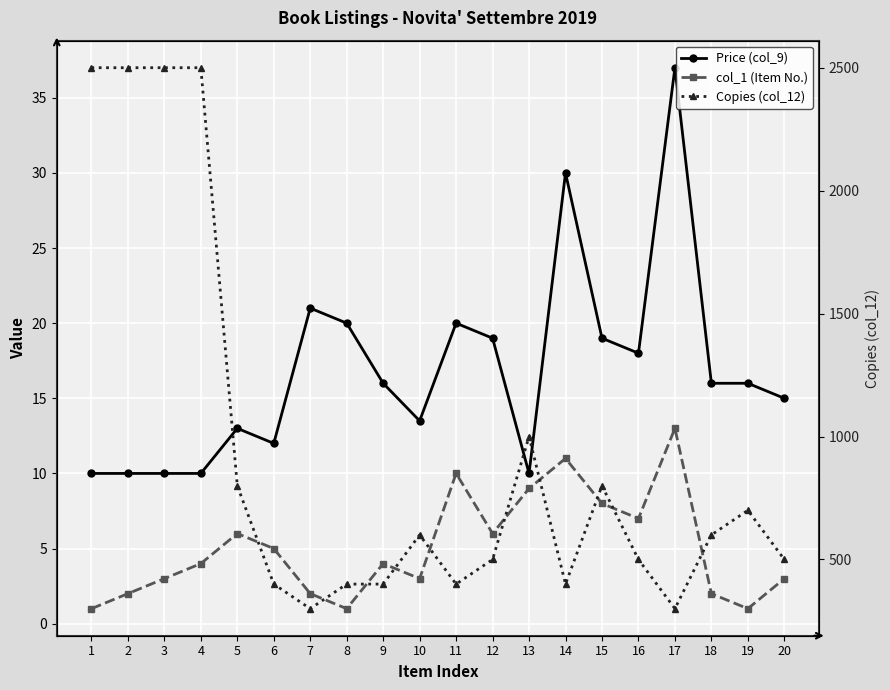

Which series has the largest total across all categories?

Copies (col_12)